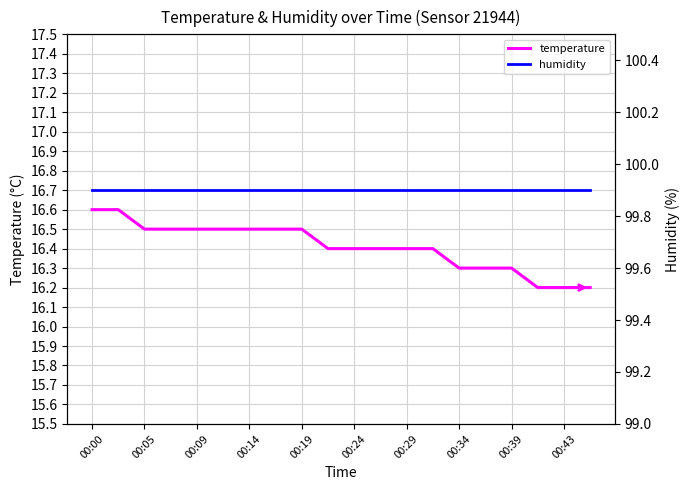

How many temperature values are between 16 and 17?

20